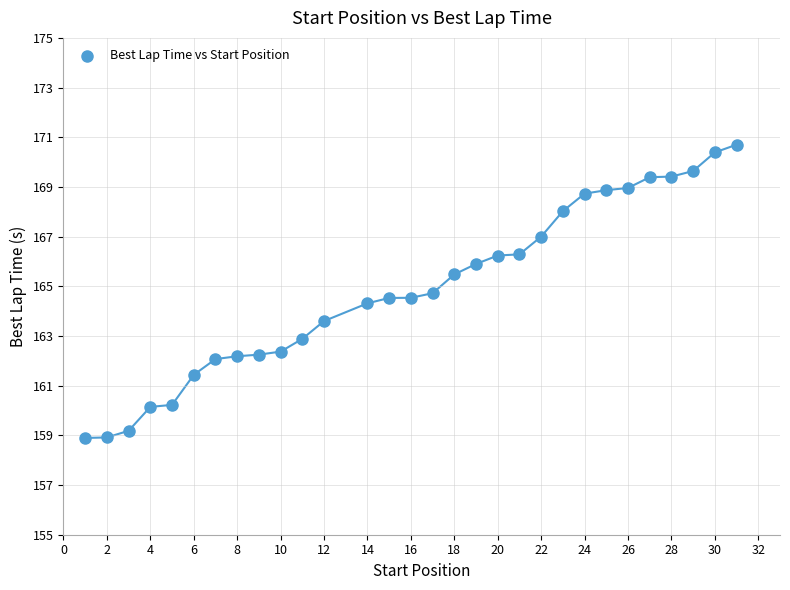

What is the range of Y values (max minus min)?

11.8